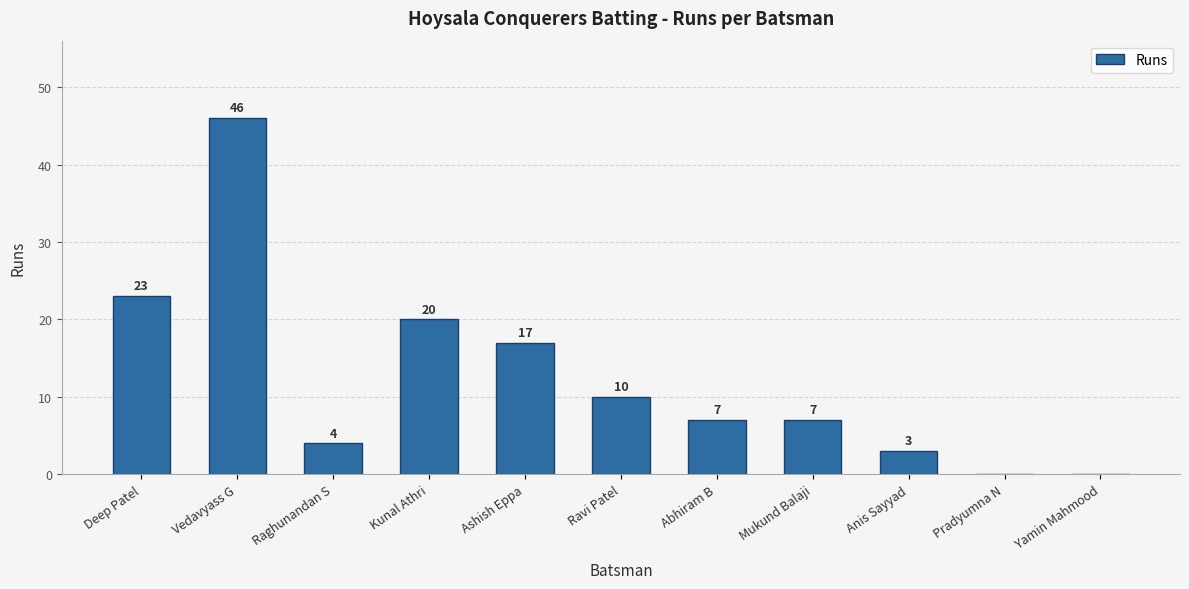

Reading left to right, list all the values displayed in this chart.

Deep Patel=23	Vedavyass G=46	Raghunandan S=4	Kunal Athri=20	Ashish Eppa=17	Ravi Patel=10	Abhiram B=7	Mukund Balaji=7	Anis Sayyad=3	Pradyumna N=0	Yamin Mahmood=0